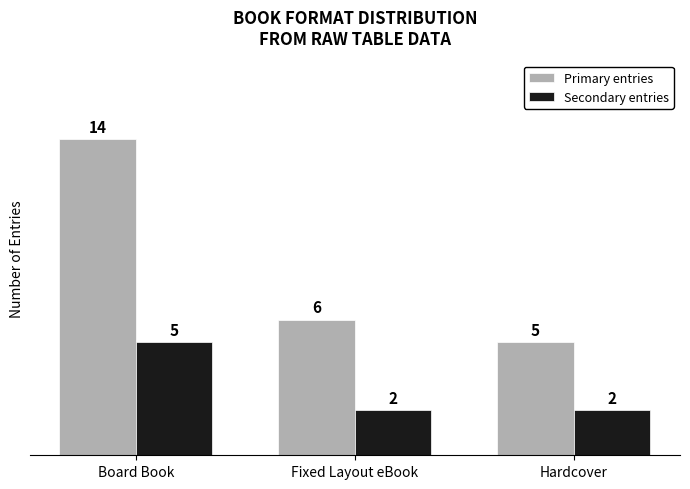

Is it true that Primary entries equals 5 at Hardcover?

True